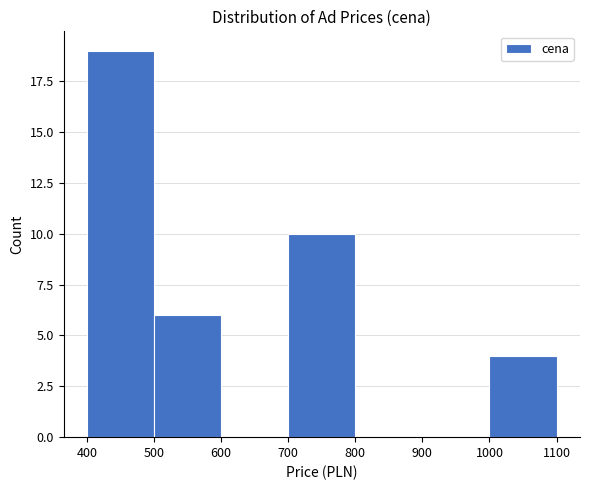

Which range on the x-axis has the tallest bar?

400 to 500